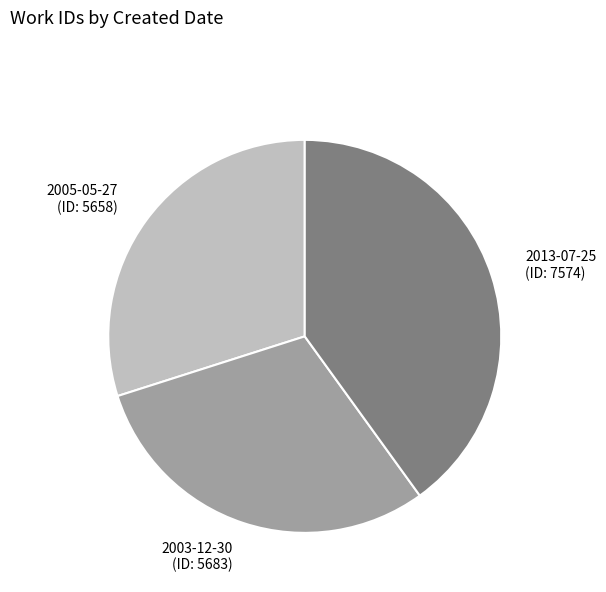

How many slices are in this pie chart?

3